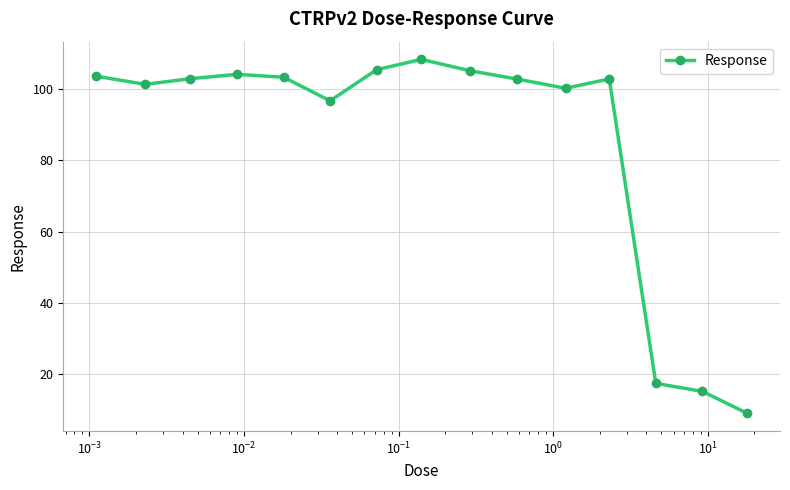

What is the difference between the maximum and minimum values?

99.2